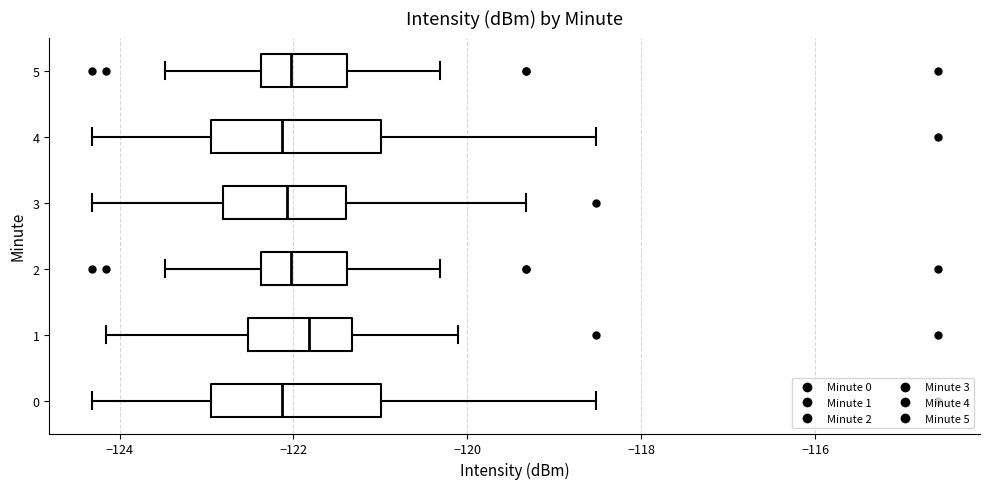

Where does the left whisker of the box at y = 4 end on the x-axis? The values are not printed on the chart, so give them approximately, as read against the axis.

-124.4